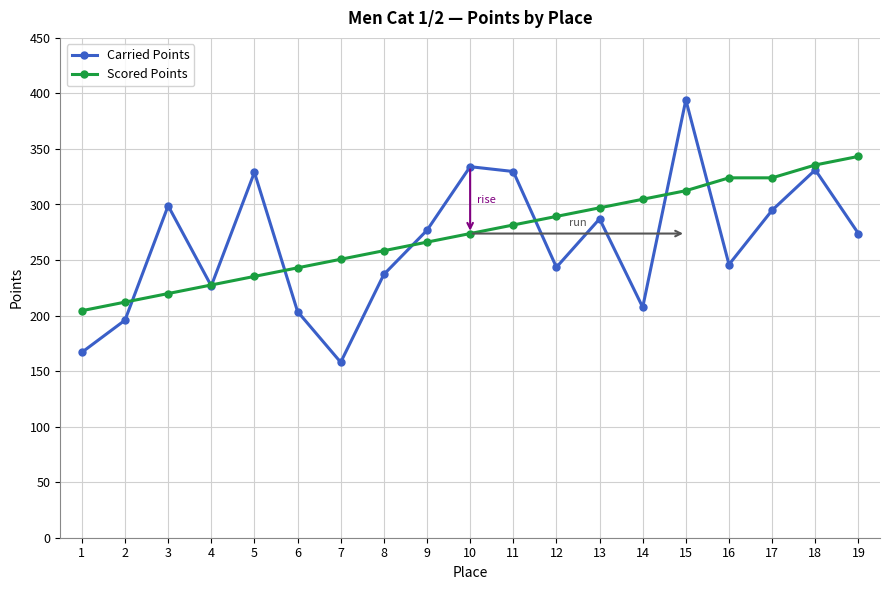

True or false: Scored Points has a value of 82.9 at 2.

False